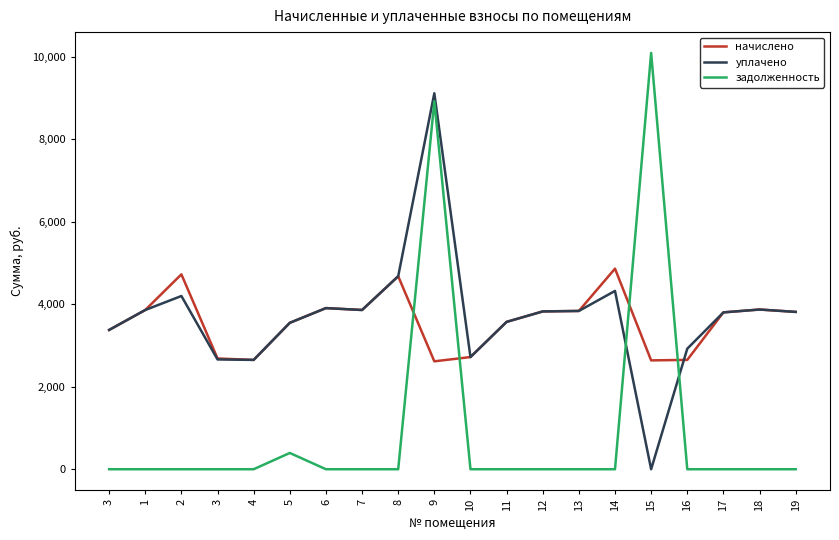

Count the number of data series in this chart.

3